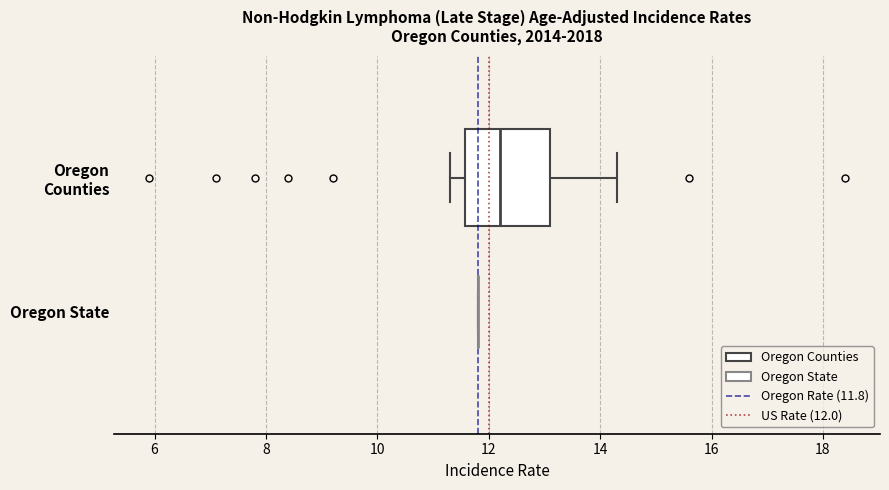

Reading bottom to top, read every box against the x-axis: the position of its median line, the range the box covers, and the ends of its whiskers. The values are not printed on the chart, so give them approximately, as read against the axis.

Oregon State: box collapsed to a line at 11.8, whiskers 11.8 to 11.8
Oregon Counties: median 12.2, box 11.6 to 13.2, whiskers 11.4 to 14.4